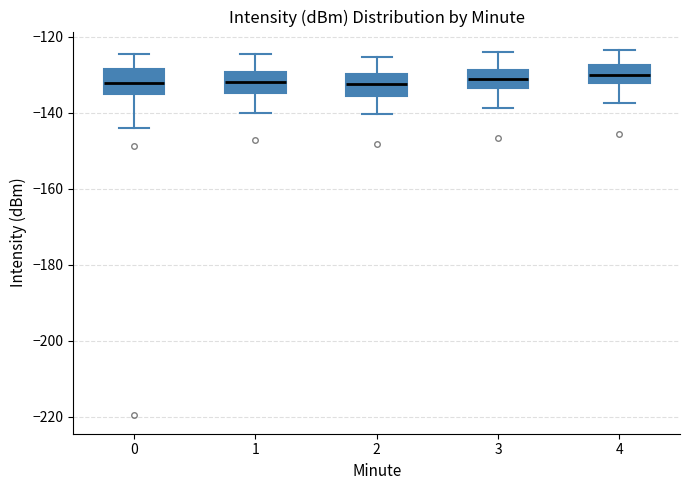

Where does the median line of the box at x = 3 sit on the y-axis? The values are not printed on the chart, so give them approximately, as read against the axis.

-132